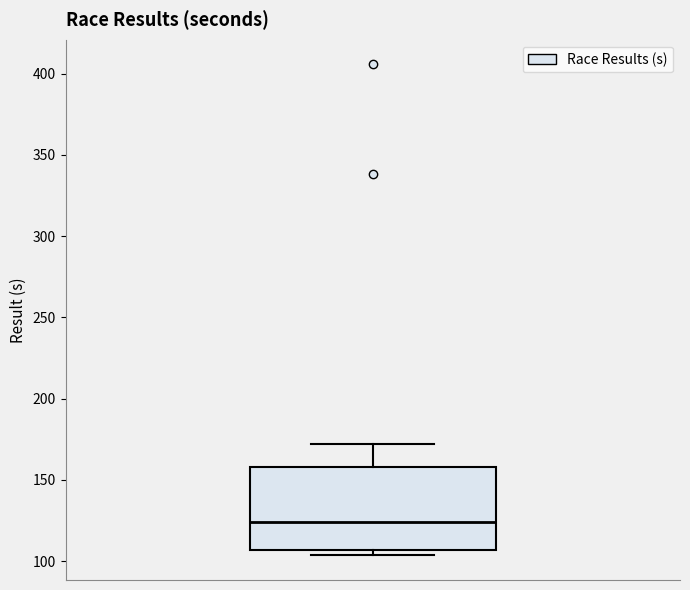

Transcribe this box plot: give where the median line is, the range the box spans, and where the two whiskers end, as read against the y-axis. The values are not printed on the chart, so give them approximately, as read against the axis.

median 125, box 105 to 160, whiskers 105 (just below the box's lower edge) to 170